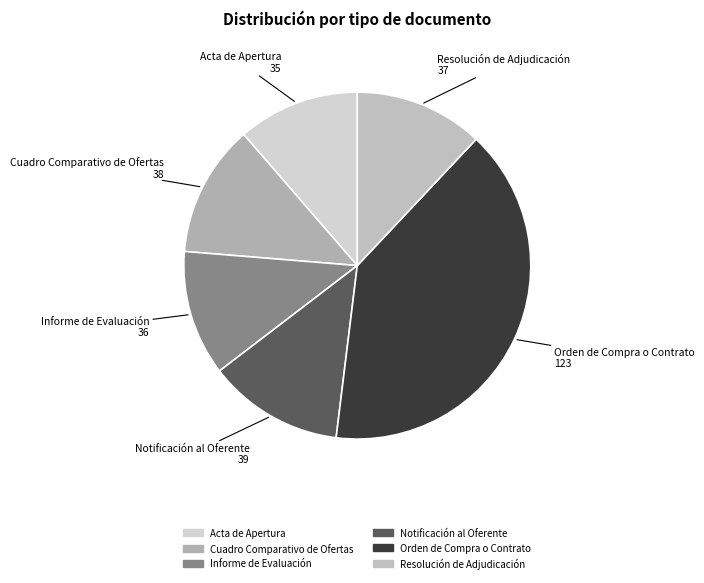

Is it true that Cuadro Comparativo de Ofertas is 25% of the pie?

False